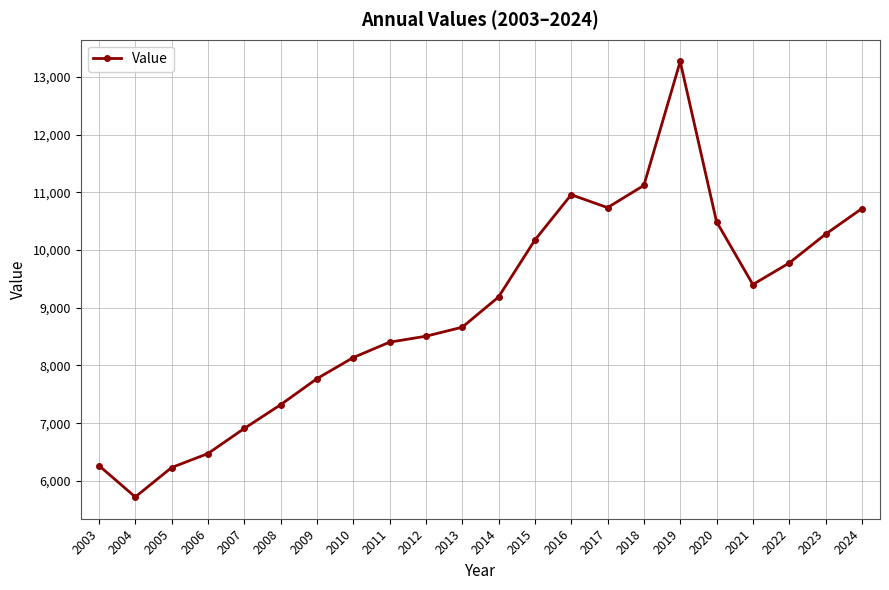

What is the change in value from 2004 to 2020?

+4772